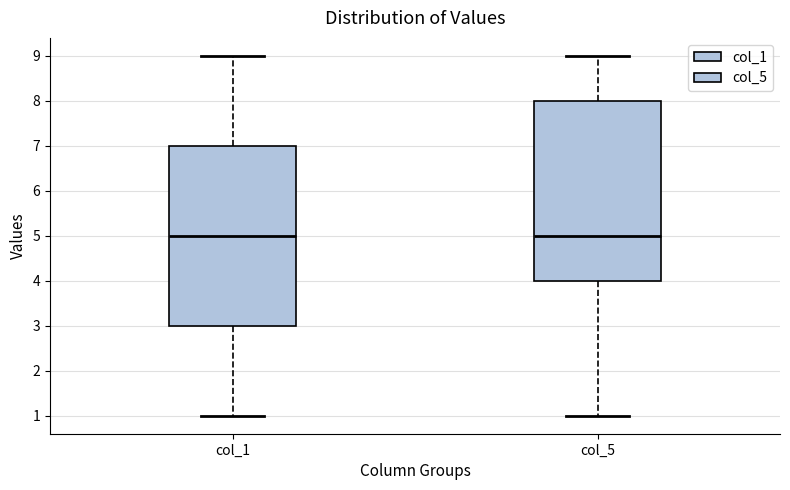

Reading left to right, read every box against the y-axis: the position of its median line, the range the box covers, and the ends of its whiskers. The values are not printed on the chart, so give them approximately, as read against the axis.

col_1: median 5, box 3 to 7, whiskers 1 to 9
col_5: median 5, box 4 to 8, whiskers 1 to 9